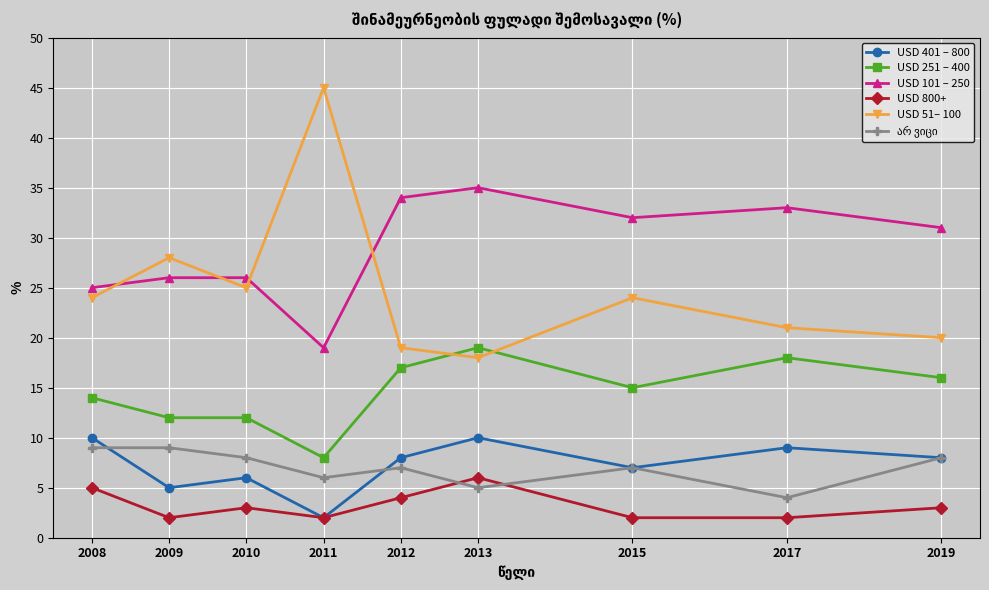

What is the sum of all USD 401 – 800 values?

65